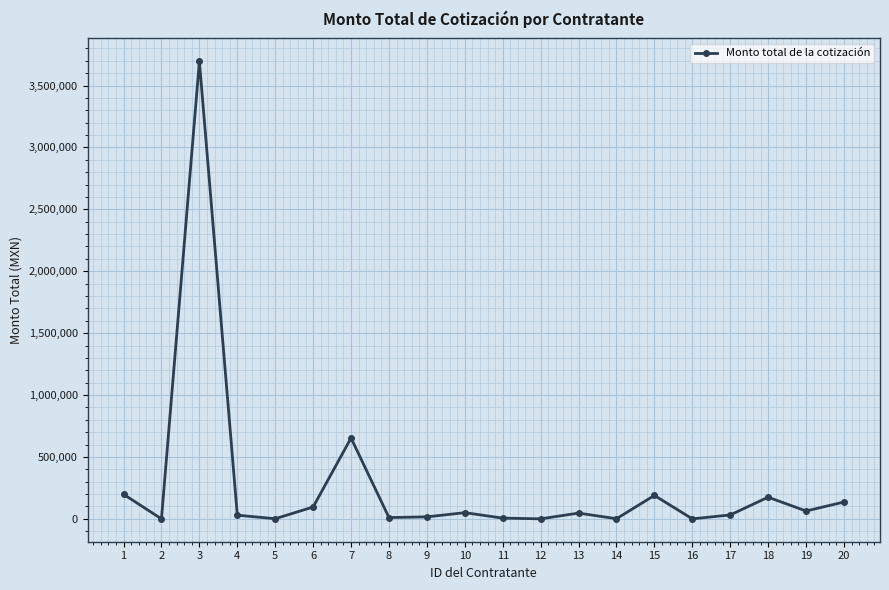

At which category does the data reach its first local peak?

3